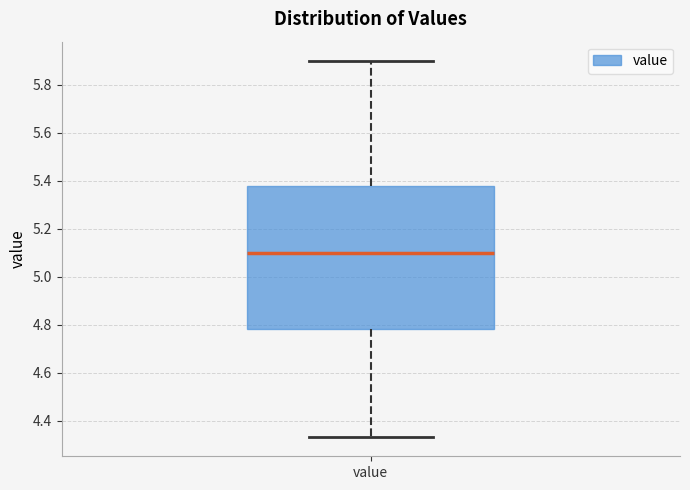

Read this box plot against the y-axis: the position of the median line, the range covered by the box, and the ends of both whiskers. The values are not printed on the chart, so give them approximately, as read against the axis.

median 5.10, box 4.78 to 5.38, whiskers 4.34 to 5.90